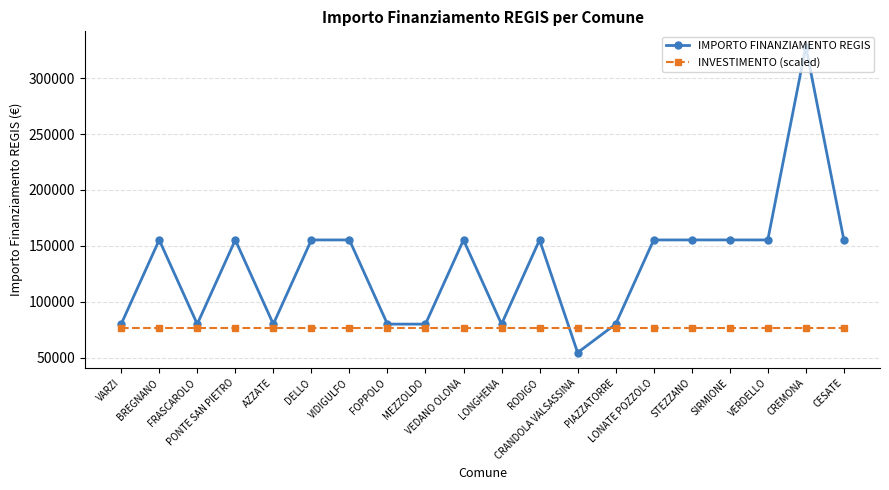

Which category has the highest value across all series?

CREMONA